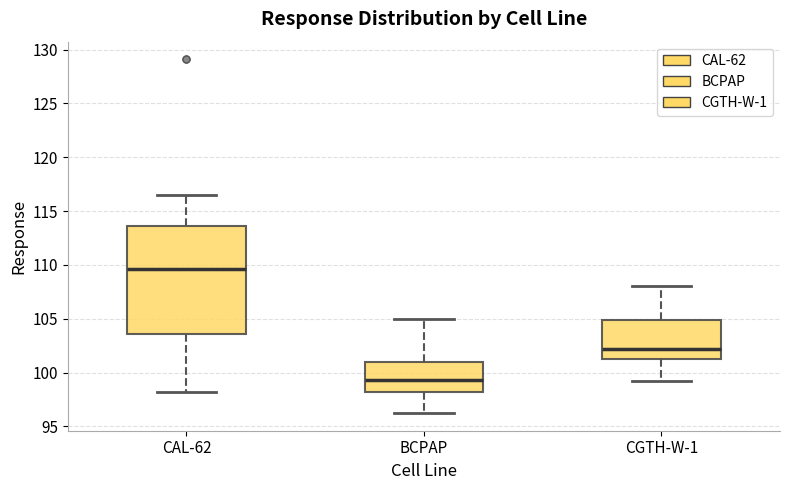

Which box is the tallest, from its lower edge to its upper edge?

CAL-62